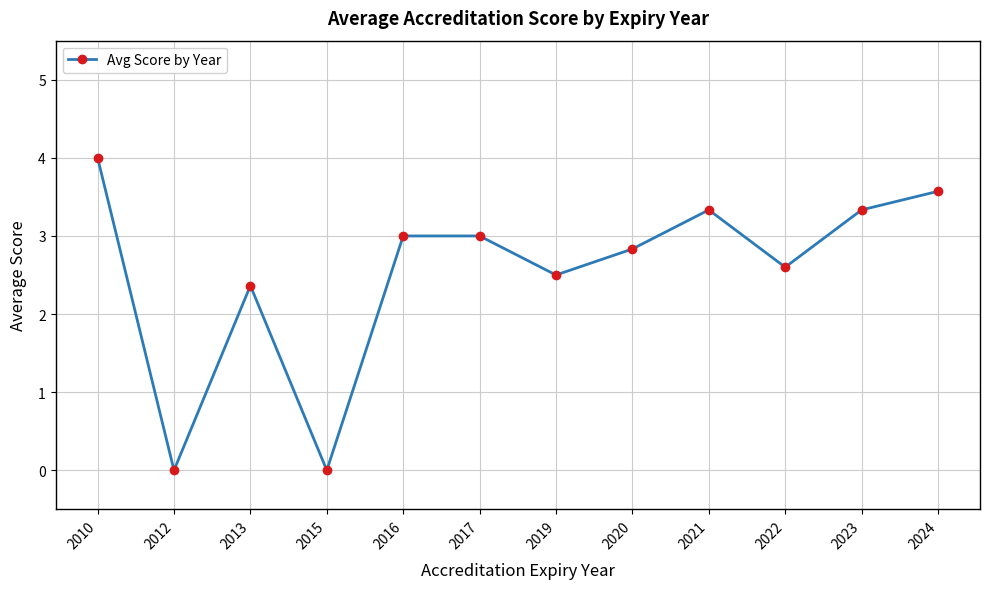

Is it true that the value at 2023 is 3.3?

True